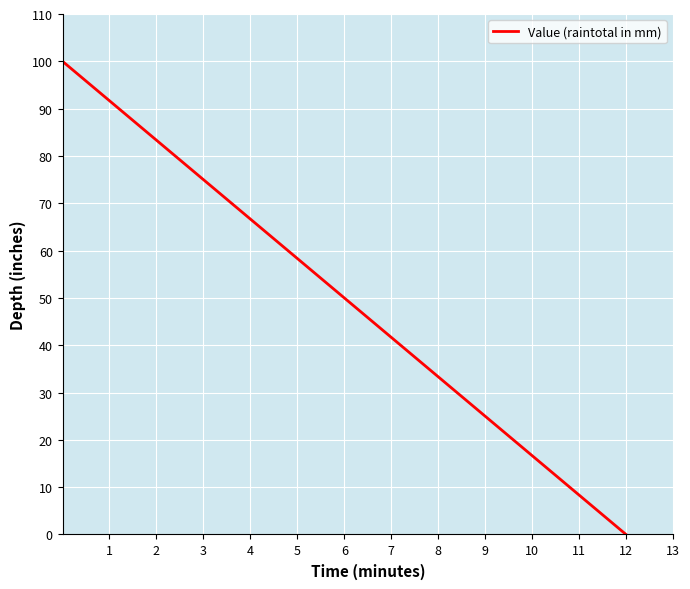

What is the difference between the maximum and minimum values?

100.0